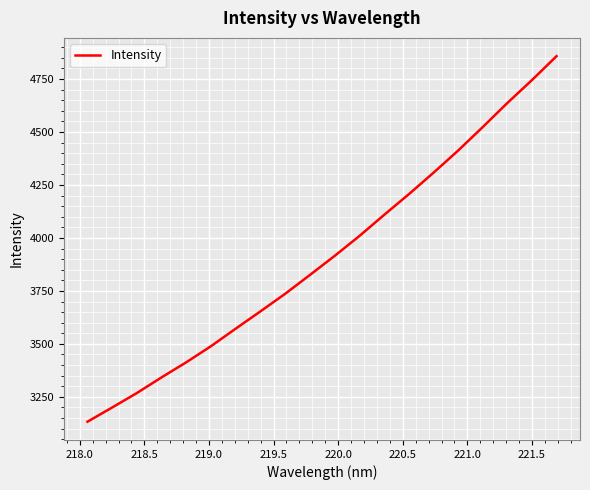

What is the difference between the maximum and minimum values?

1725.2